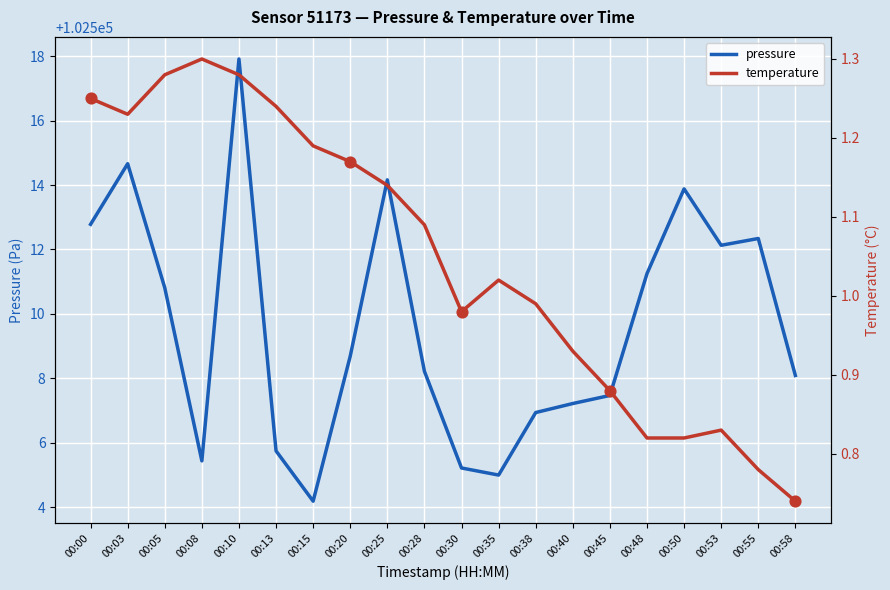

Which series contains the highest Y value?

pressure